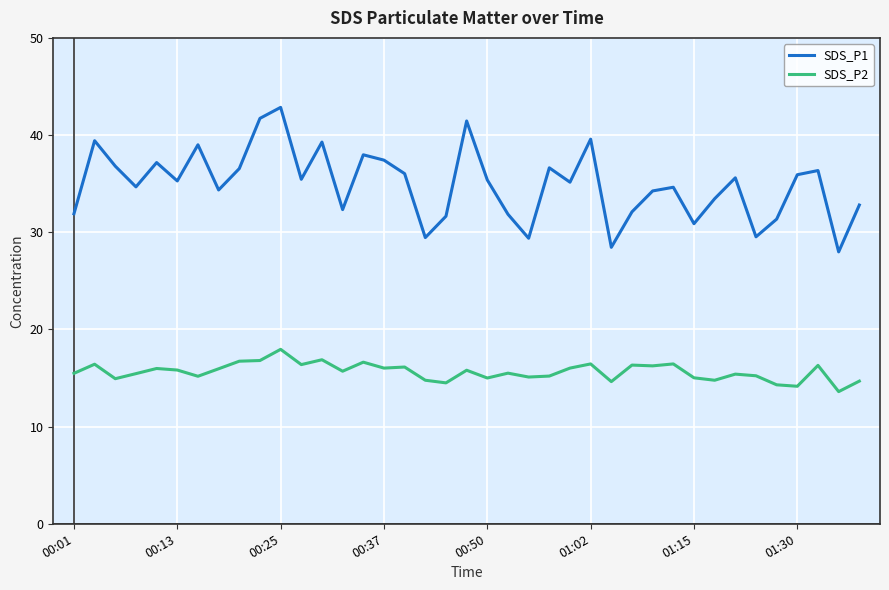

What is the smallest value displayed?

13.6